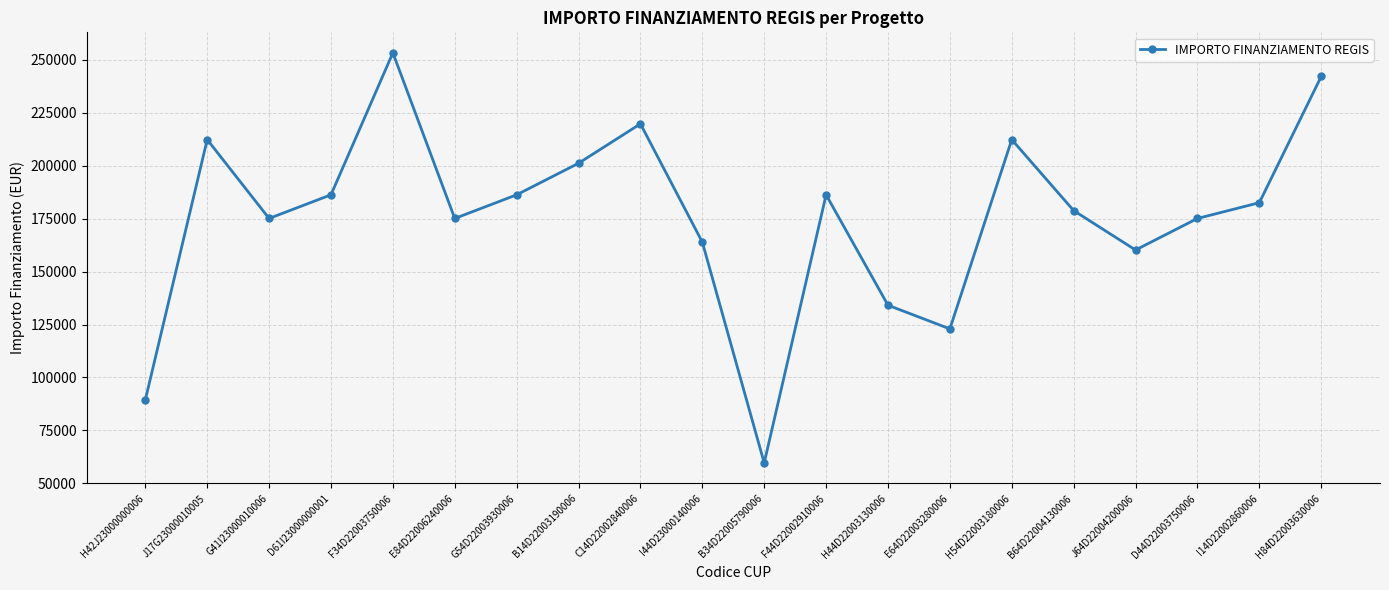

Is it true that the value at B64D22004130006 is 48619.6?

False